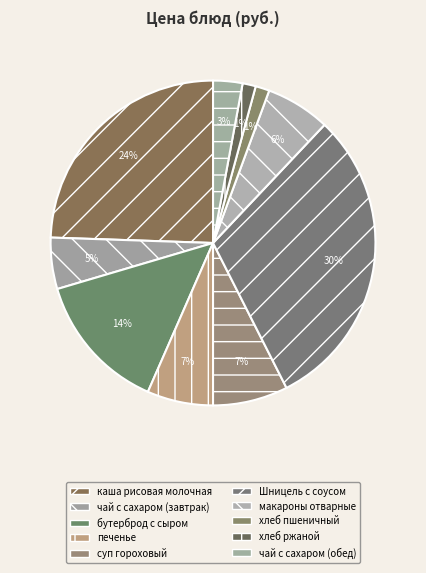

The чай с сахаром (завтрак) slice represents 1% of the pie. True or false?

False